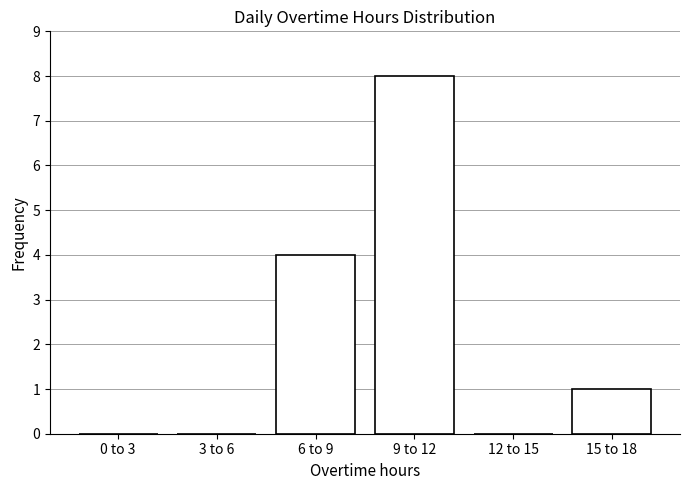

Reading left to right, what are all the values shown in this chart?

0 to 3=0	3 to 6=0	6 to 9=4	9 to 12=8	12 to 15=0	15 to 18=1